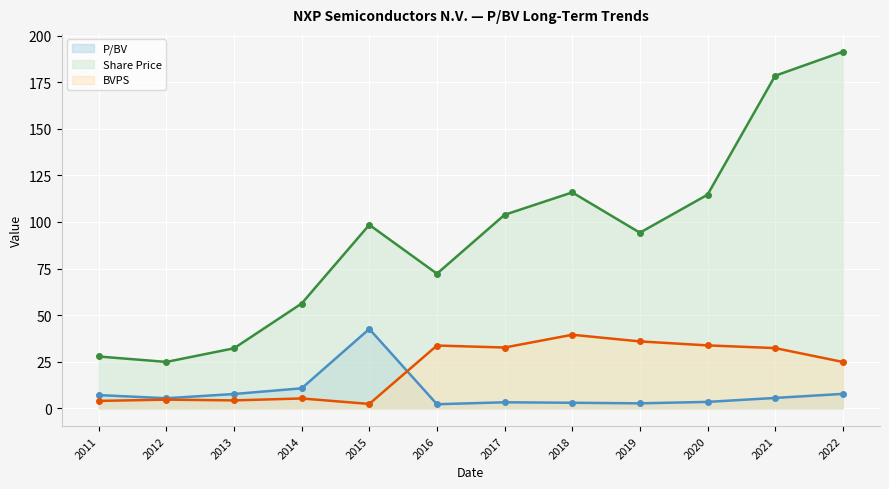

What is the value of the Share Price (line) point at the 3rd from the left?

32.2